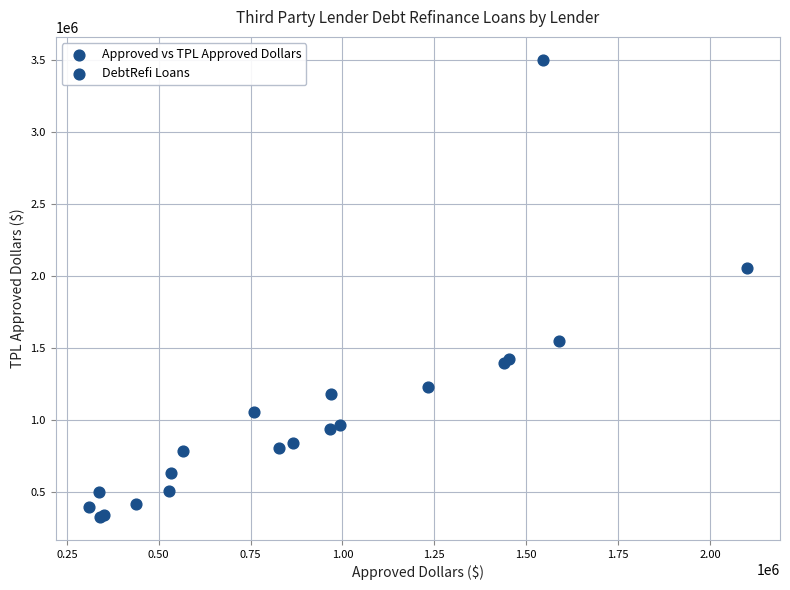

What Y value in the scatter plot is closest to 1915010?

2053875.0